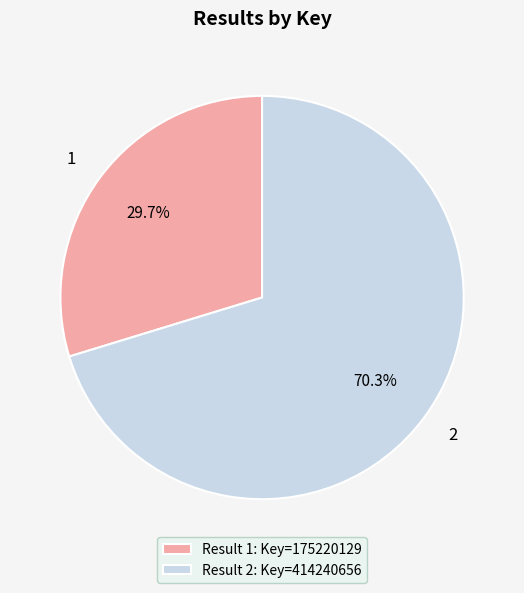

Which has a higher value, Result 1: Key=175220129 or Result 2: Key=414240656?

Result 2: Key=414240656